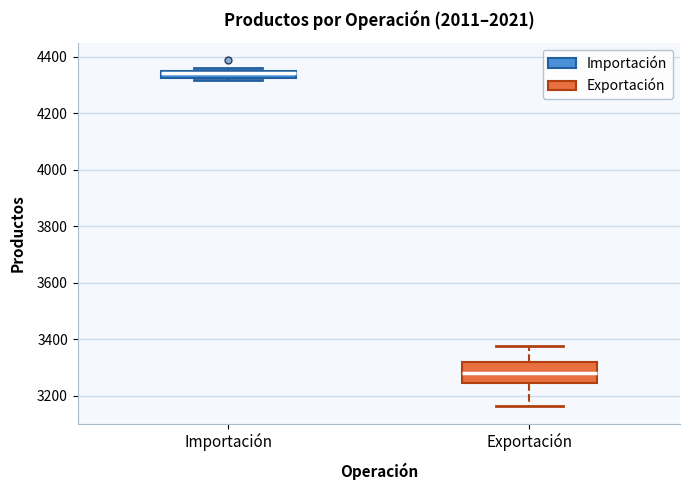

Where does the median line of the box for Importación sit on the y-axis? The values are not printed on the chart, so give them approximately, as read against the axis.

4340